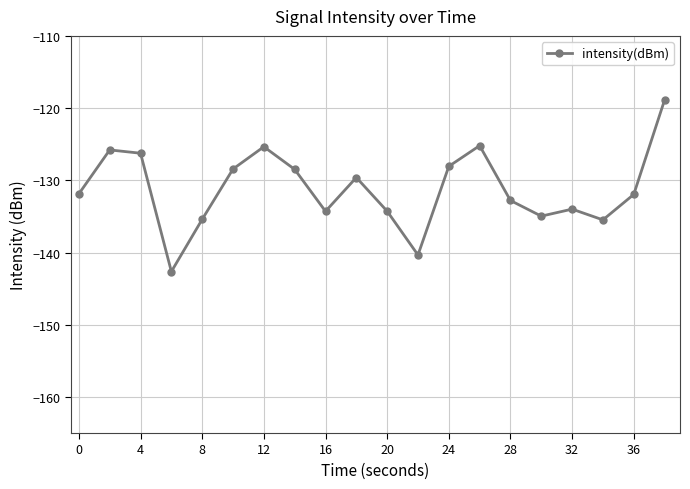

Does the chart have visible grid lines?

Yes